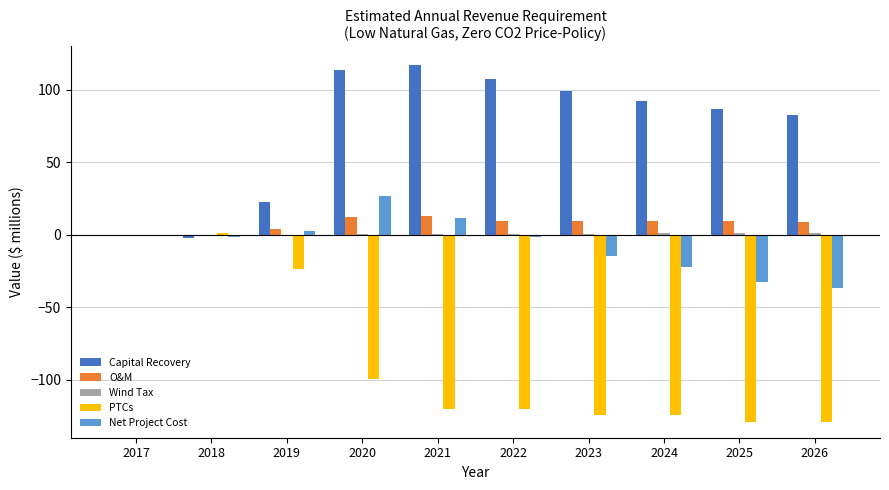

At which label does Net Project Cost reach its peak?

2020